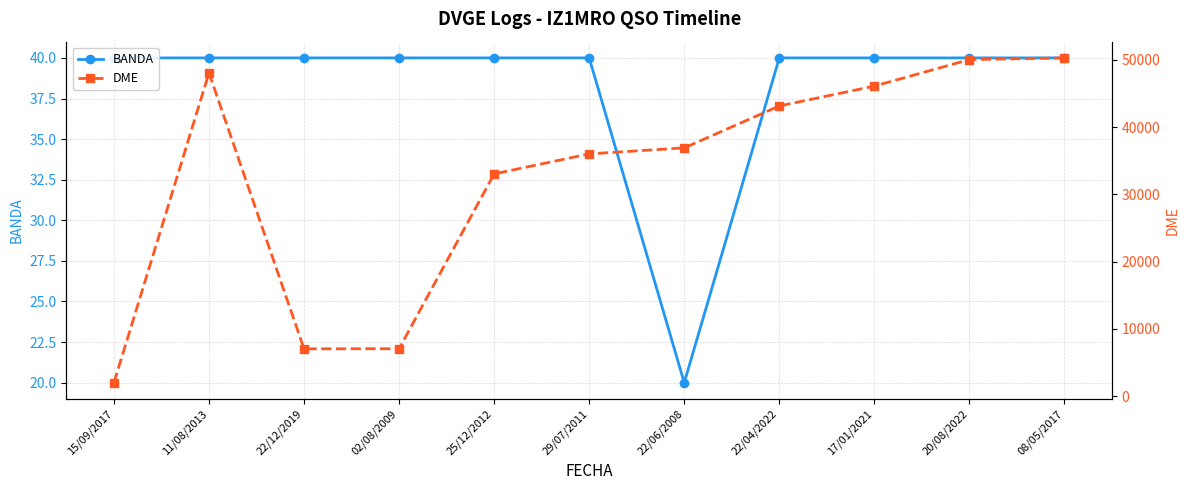

Rank the categories by BANDA value from lowest to highest.

22/06/2008, 15/09/2017, 11/08/2013, 22/12/2019, 02/08/2009, 25/12/2012, 29/07/2011, 22/04/2022, 17/01/2021, 20/08/2022, 08/05/2017